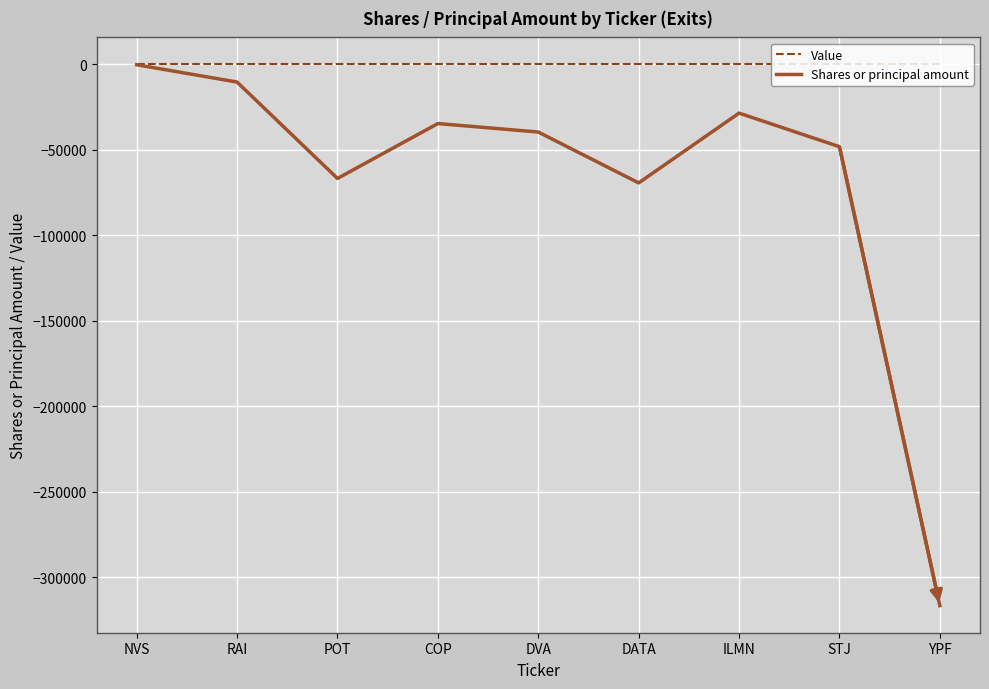

Which series changed the most between RAI and DATA?

Shares or principal amount